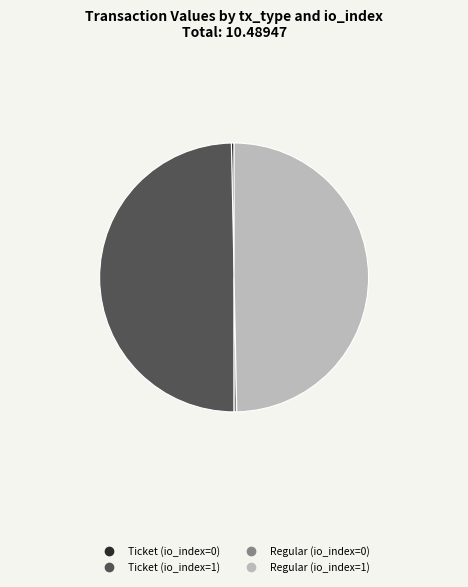

Is there a majority slice in this chart?

No